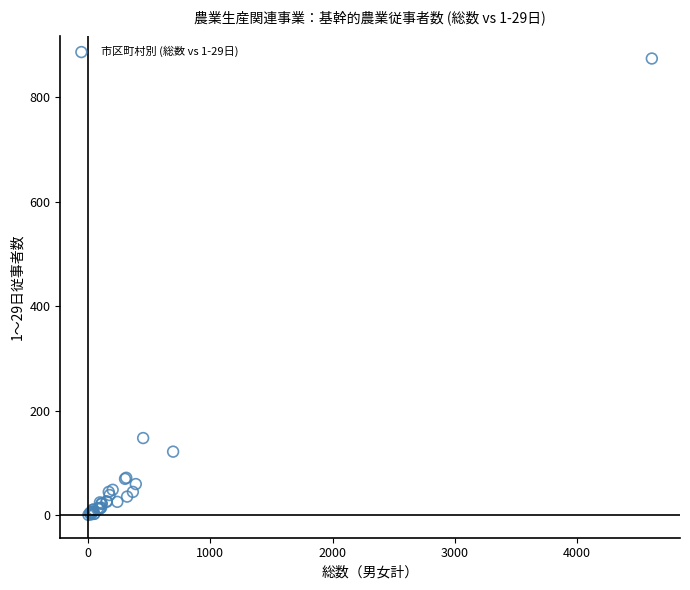

What Y value in the scatter plot is closest to 437?

148